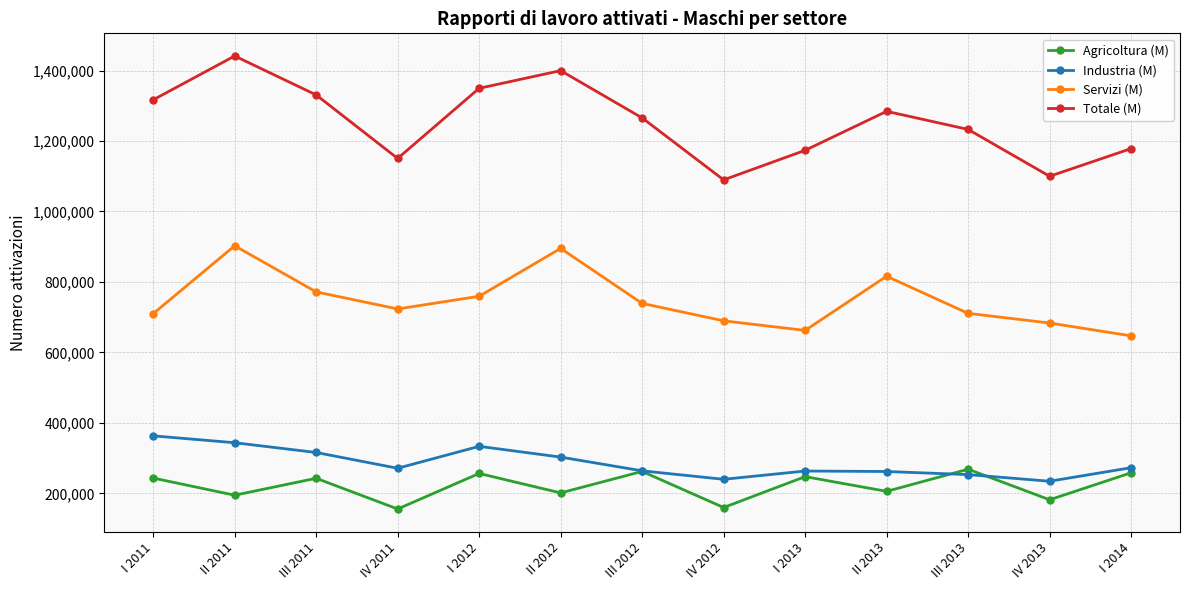

What is the average value of the Agricoltura (M) series?

221514